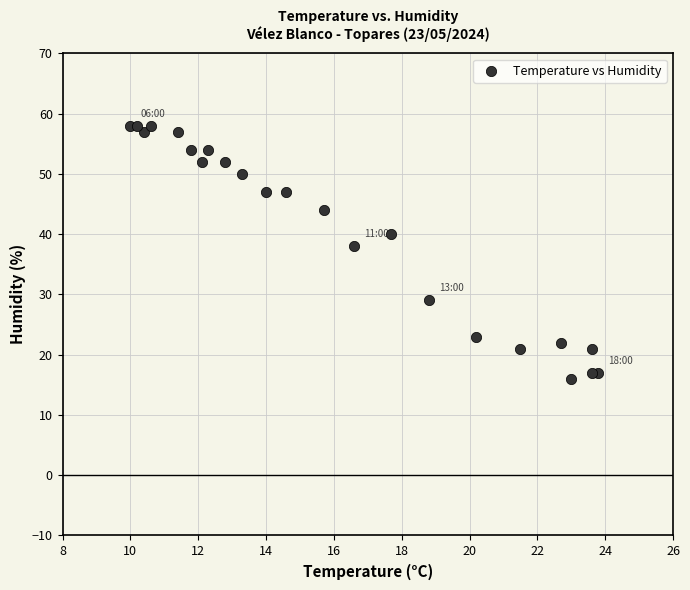

What Y value in the scatter plot is closest to 37?

38